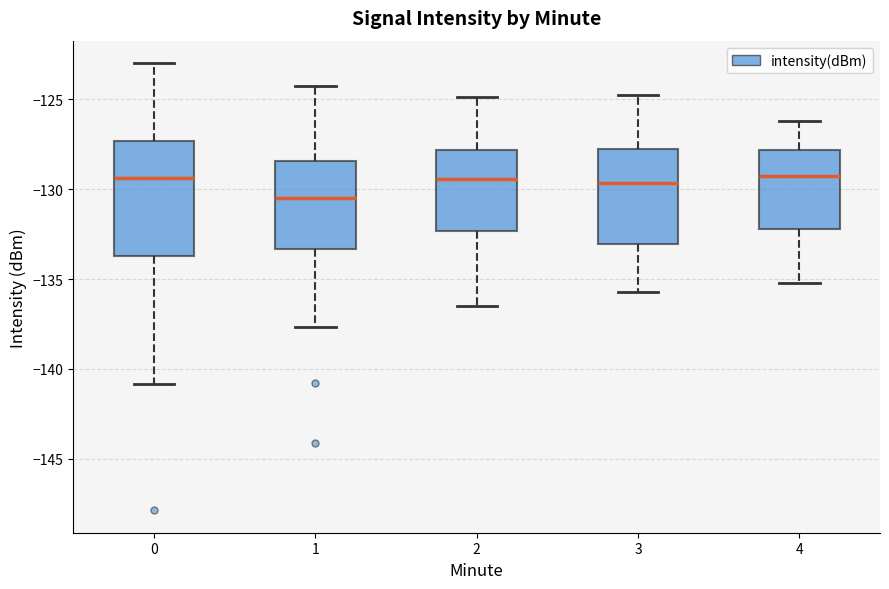

Which box is the tallest, from its lower edge to its upper edge?

0